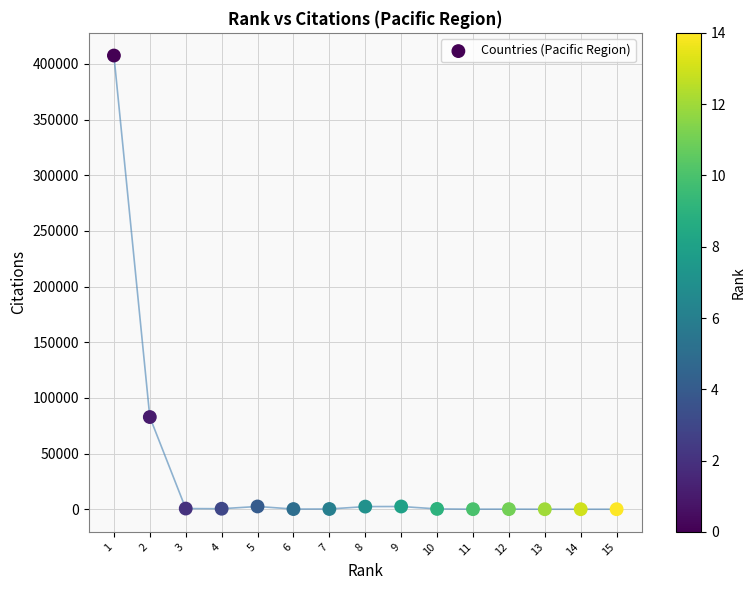

What Y value in the scatter plot is closest to 203779?

82805